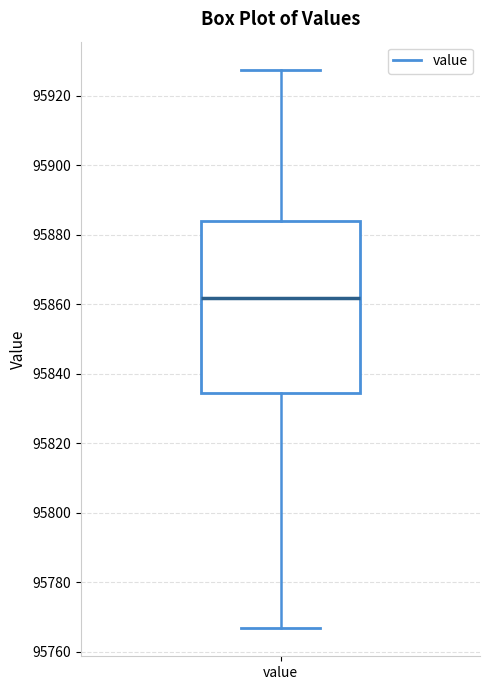

Where does the upper whisker of the box for value end on the y-axis? The values are not printed on the chart, so give them approximately, as read against the axis.

95928